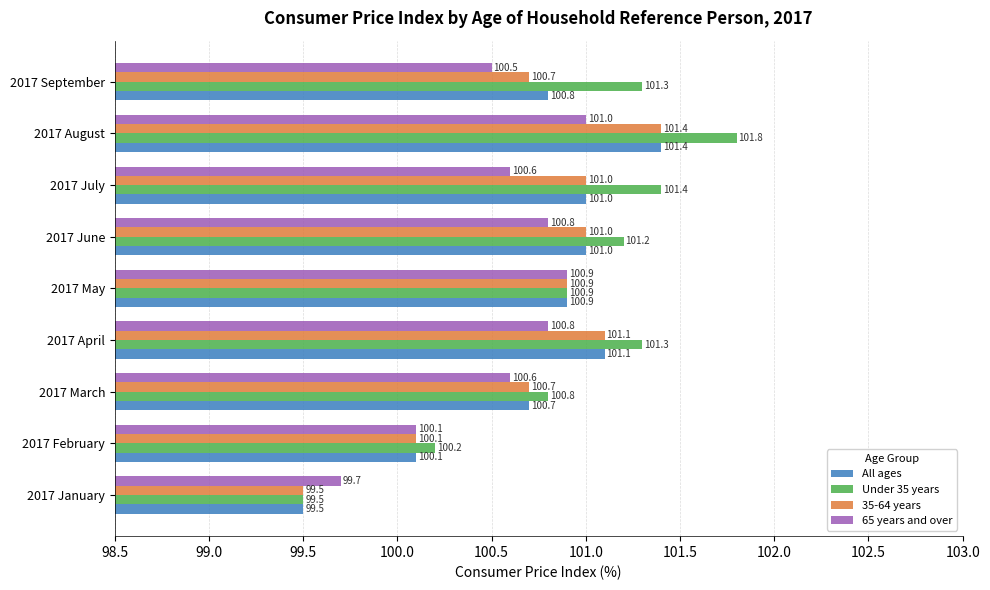

Which series has the widest spread of values?

Under 35 years